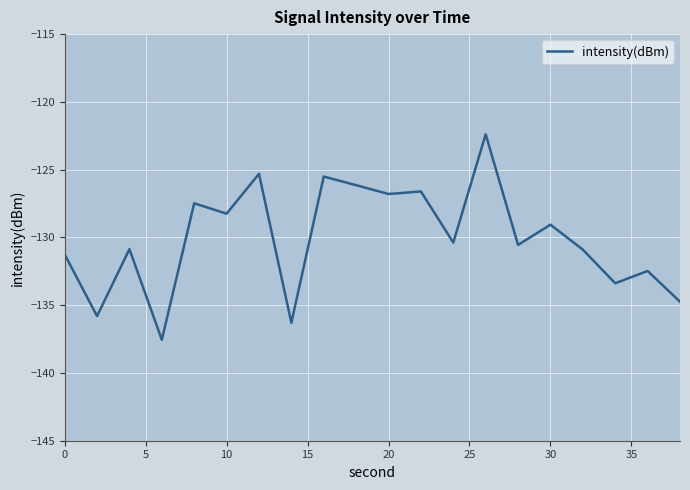

Reading left to right, transcribe all the data shown in this chart.

-131.3	-135.8	-130.9	-137.6	-127.5	-128.2	-125.3	-136.3	-125.5	-126.1	-126.8	-126.6	-130.4	-122.4	-130.6	-129.1	-130.9	-133.4	-132.5	-134.7